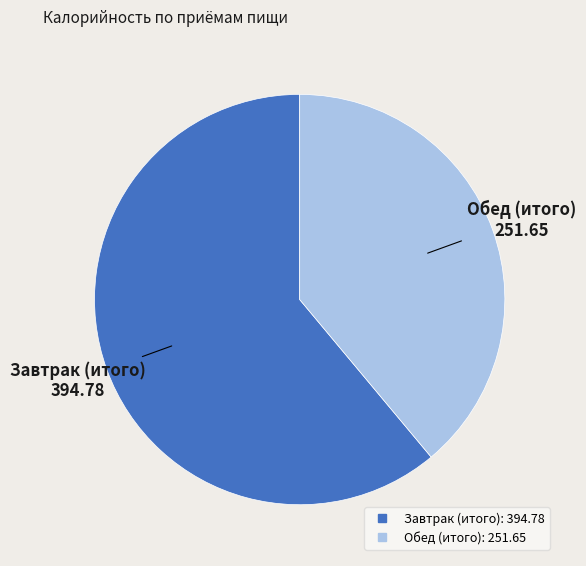

How many slices are in this pie chart?

2